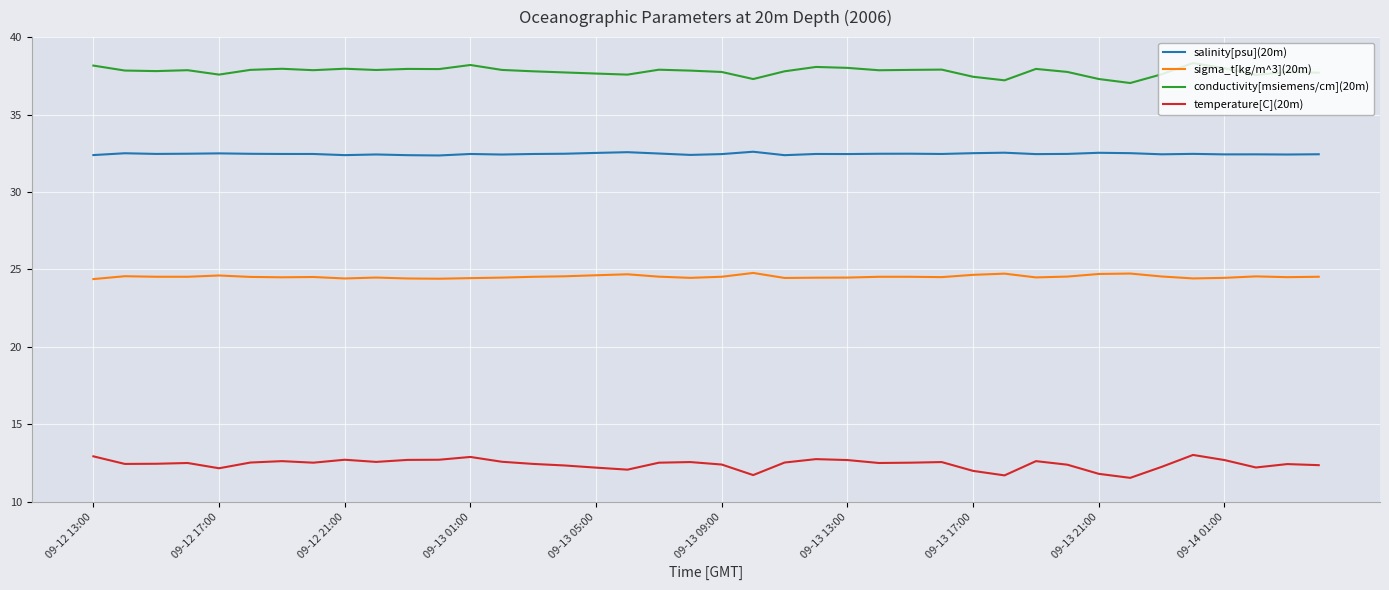

List the series in order of their overall mean, highest first.

conductivity[msiemens/cm](20m), salinity[psu](20m), sigma_t[kg/m^3](20m), temperature[C](20m)